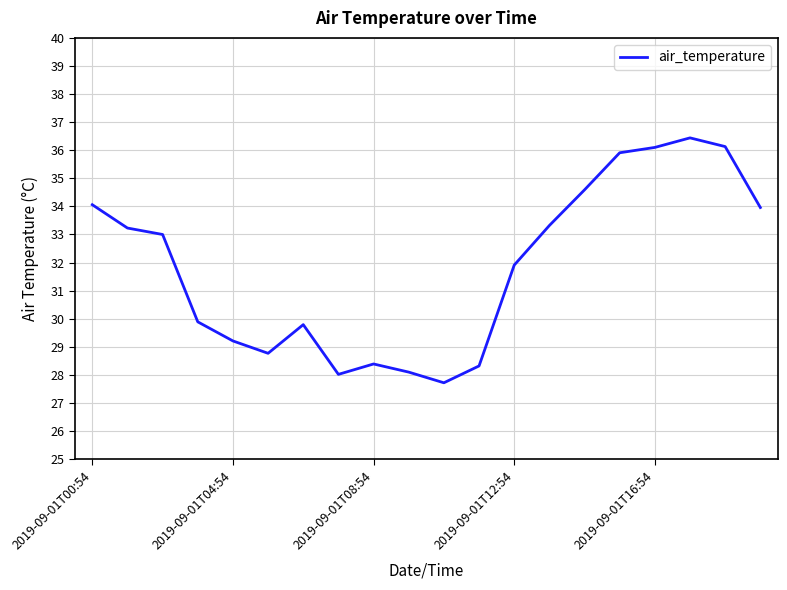

What is the smallest value displayed?

27.7